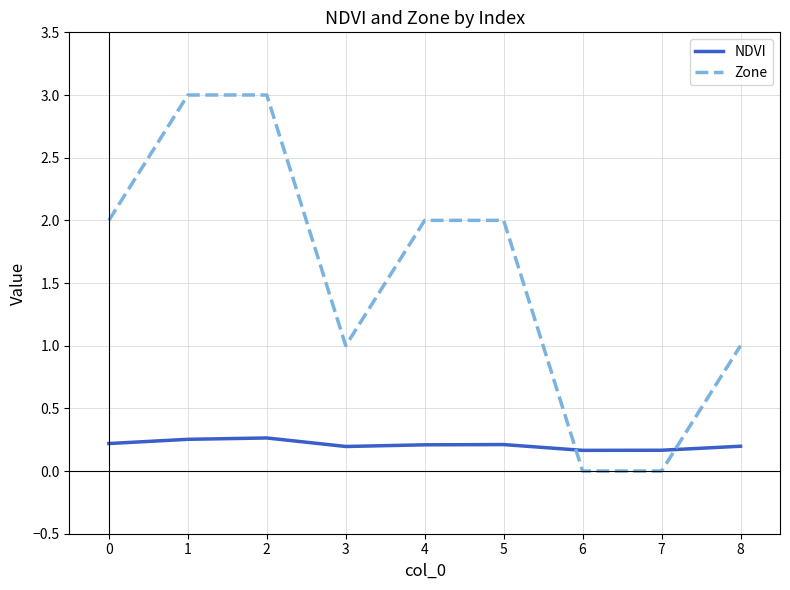

What is the difference between the highest and lowest values at 5?

1.8